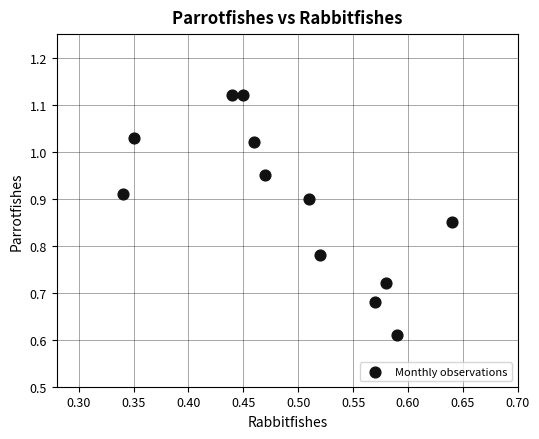

What is the average X value?

0.5